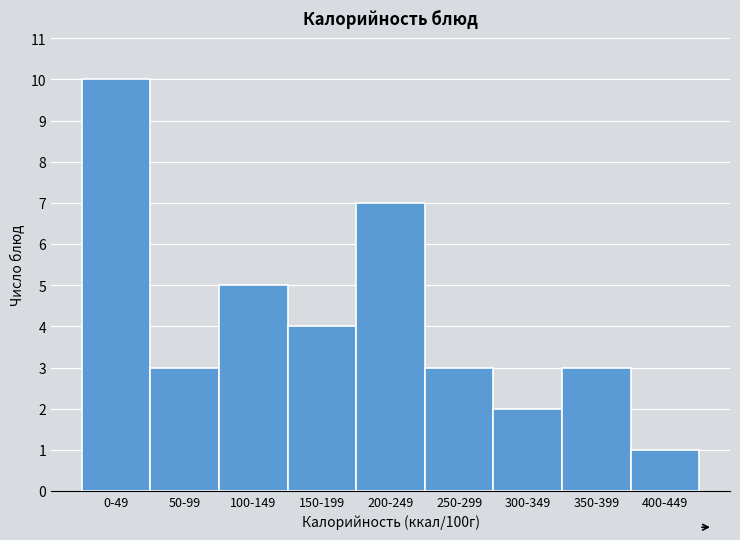

Reading left to right, list all the values displayed in this chart.

0-49=10	50-99=3	100-149=5	150-199=4	200-249=7	250-299=3	300-349=2	350-399=3	400-449=1